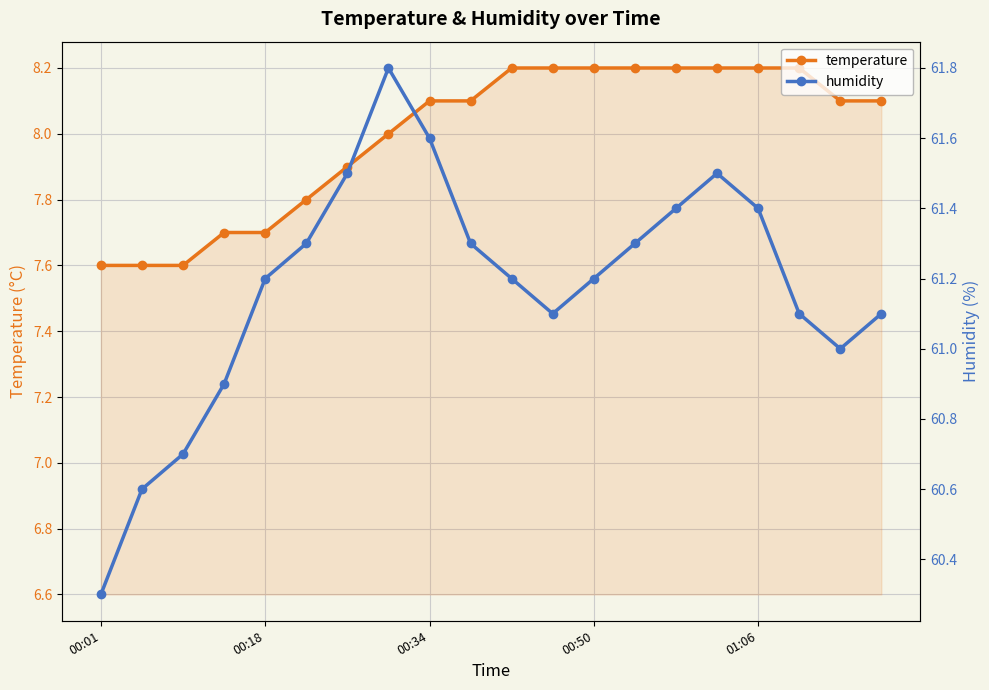

What is the maximum value for temperature?

8.2